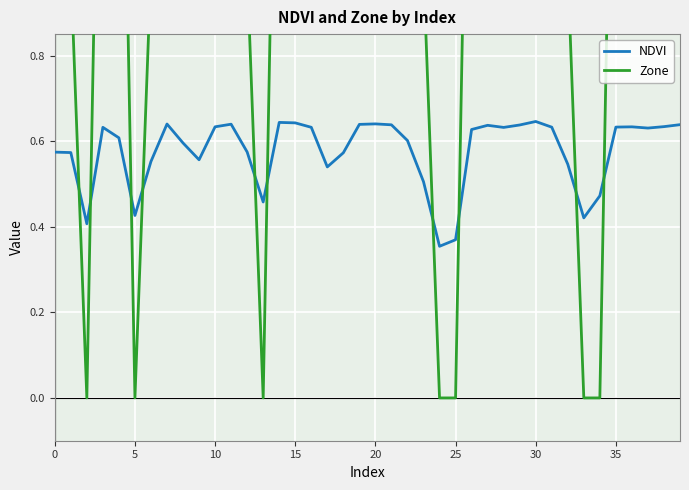

Is the value of Zone at 5 greater than the value of NDVI at 35?

Yes